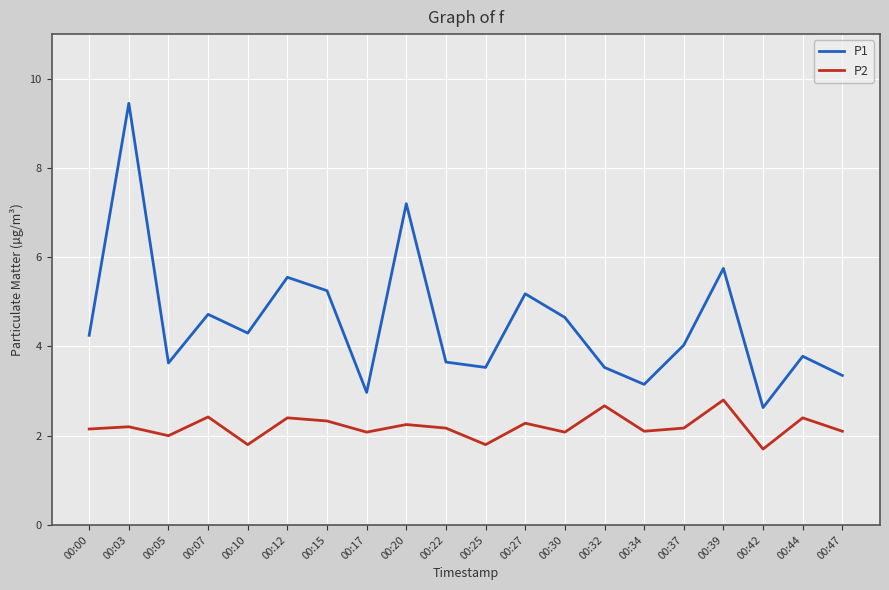

Rank the series at 00:03 from highest to lowest value.

P1, P2